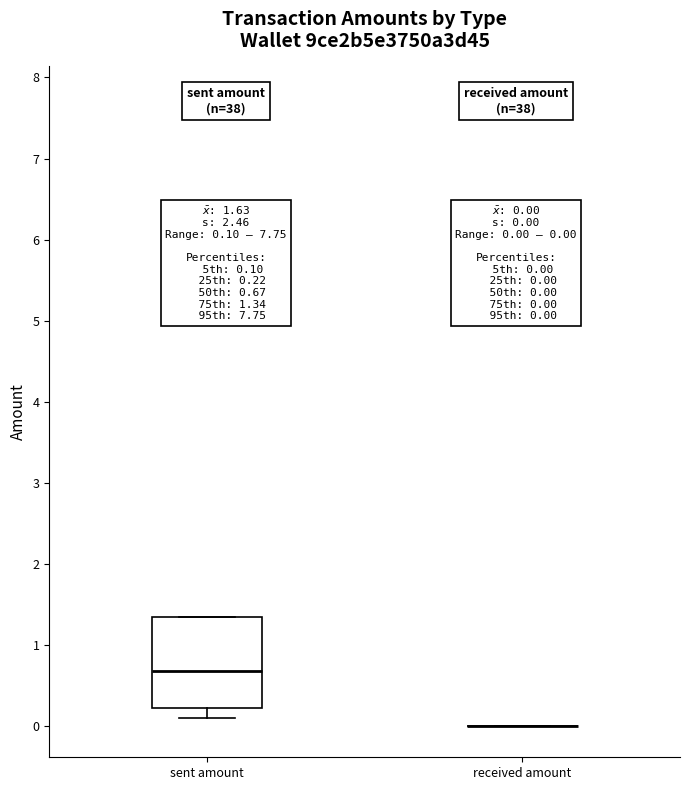

Comparing the boxes themselves (not the whiskers), which one is the tallest?

sent amount